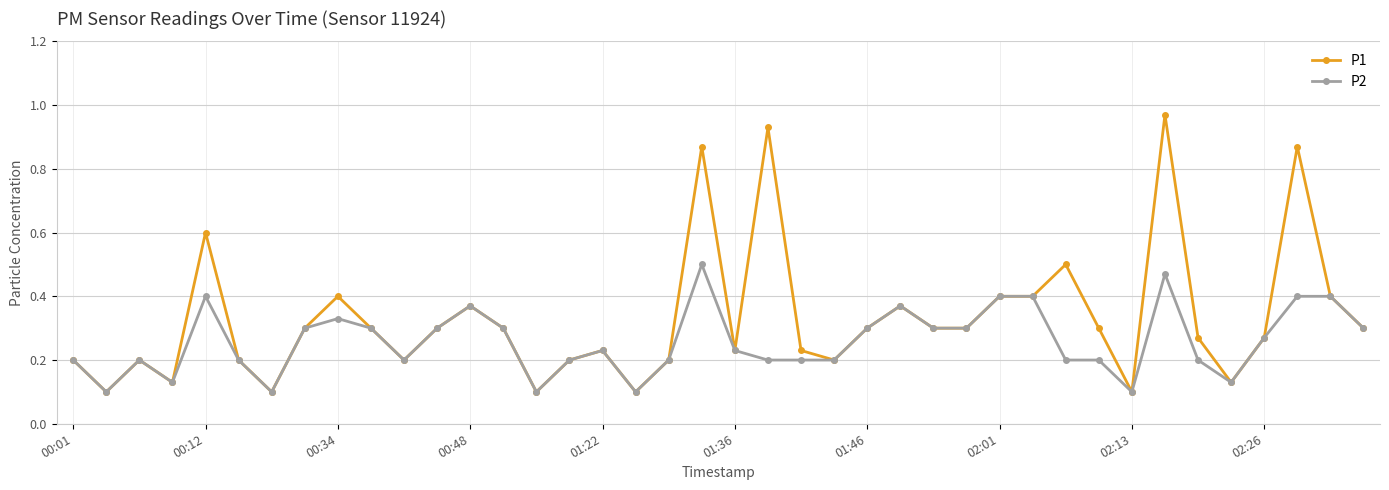

Which series has the widest spread of values?

P1